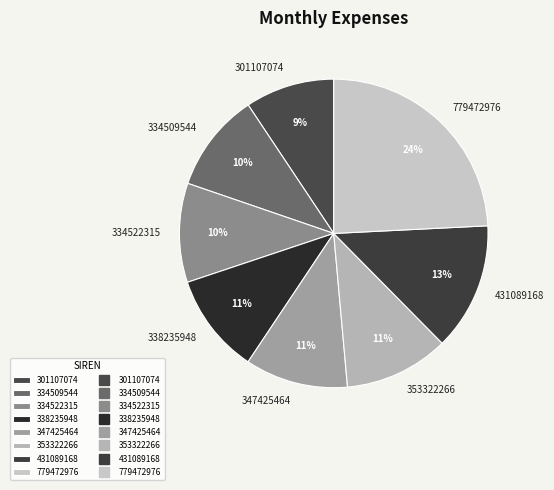

Does 347425464 represent more than half of the total?

No